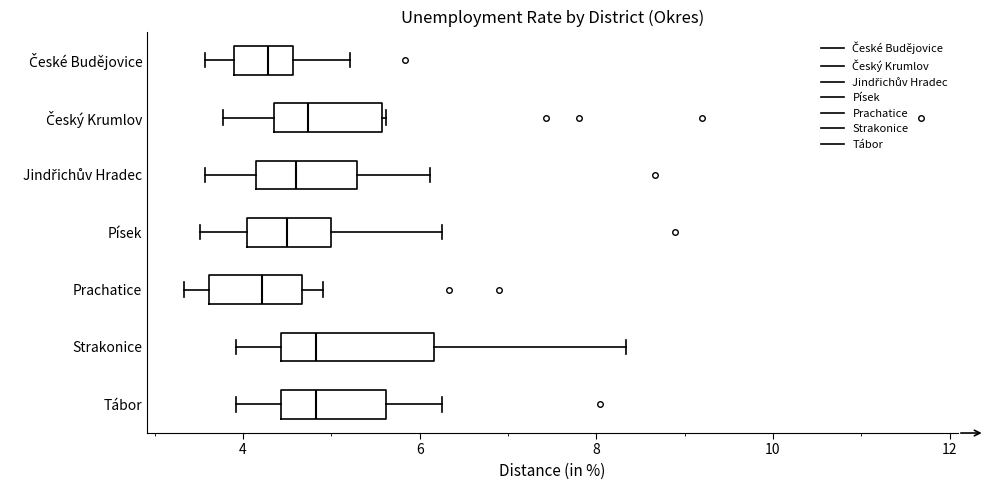

Which box is the widest, from its left edge to its right edge?

Strakonice